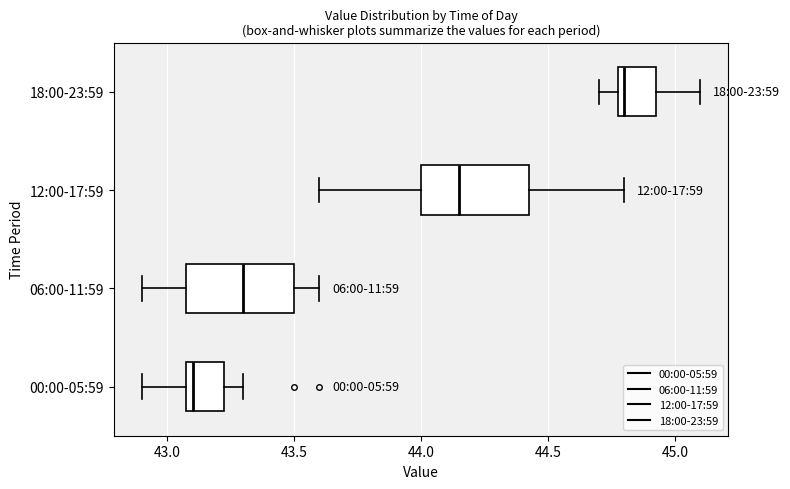

Reading bottom to top, read every box against the x-axis: the position of its median line, the range the box covers, and the ends of its whiskers. The values are not printed on the chart, so give them approximately, as read against the axis.

00:00-05:59: median 43.10 (just right of the box's left edge), box 43.10 to 43.25, whiskers 42.90 to 43.30
06:00-11:59: median 43.30, box 43.10 to 43.50, whiskers 42.90 to 43.60
12:00-17:59: median 44.15, box 44.00 to 44.45, whiskers 43.60 to 44.80
18:00-23:59: median 44.80 (just right of the box's left edge), box 44.80 to 44.95, whiskers 44.70 to 45.10